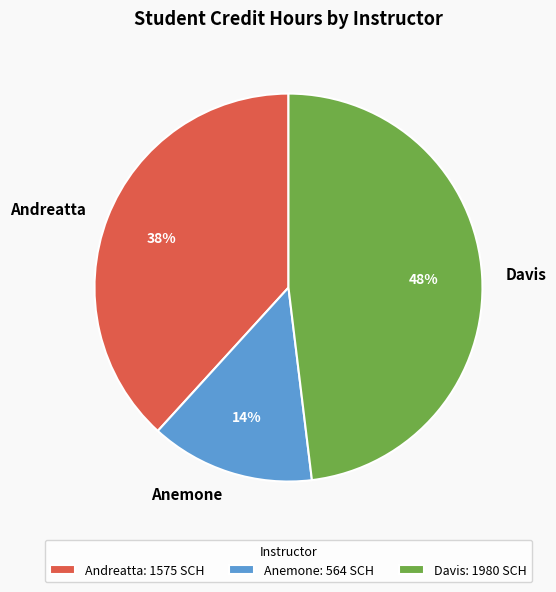

Is it true that Anemone is 5% of the pie?

False